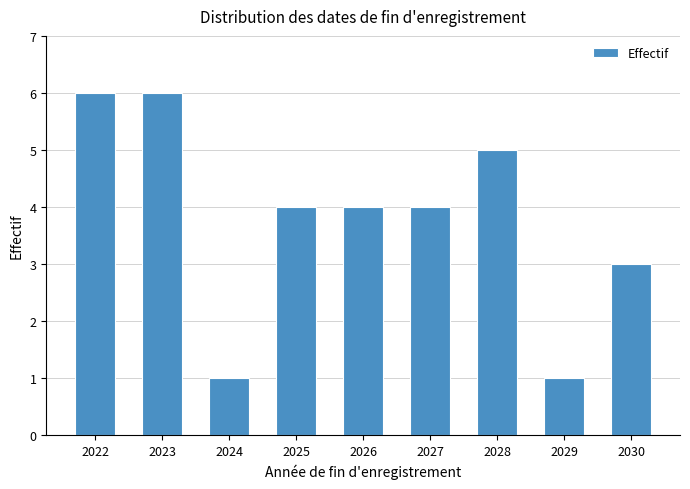

Reading left to right, extract all data points from this chart.

6	6	1	4	4	4	5	1	3